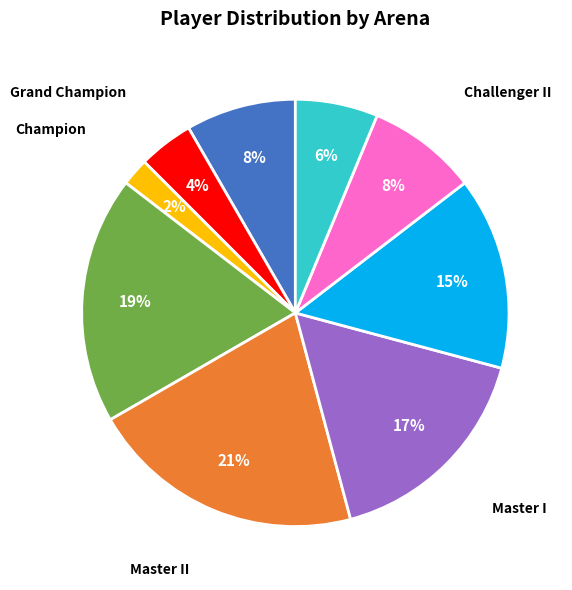

Do Master III and Challenger II together represent more than half of the pie?

No